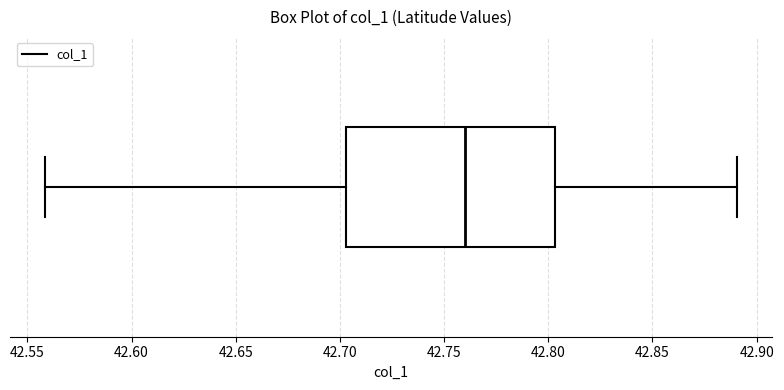

Read this box plot against the x-axis: the position of the median line, the range covered by the box, and the ends of both whiskers. The values are not printed on the chart, so give them approximately, as read against the axis.

median 42.760, box 42.705 to 42.805, whiskers 42.560 to 42.890